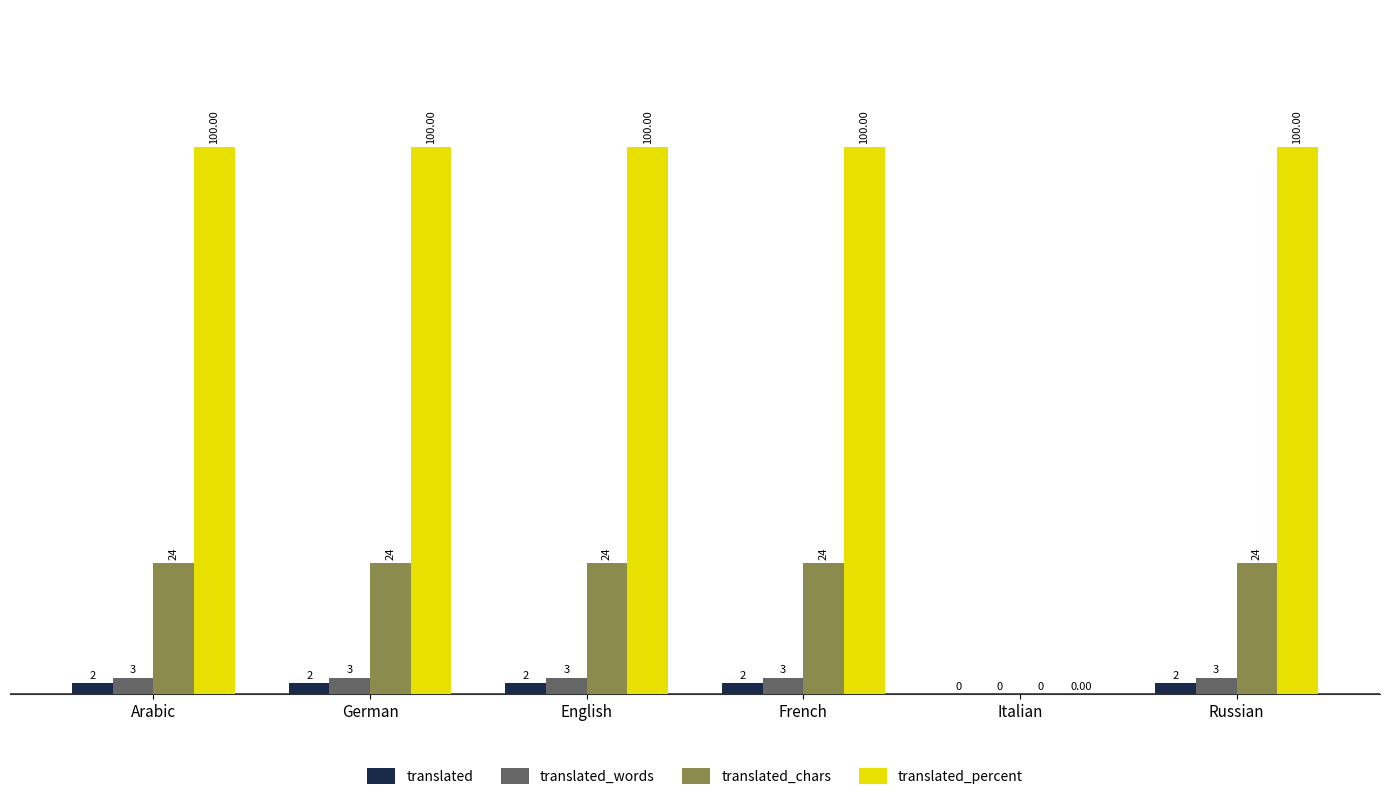

Between Italian and Russian, which series saw the biggest shift?

translated_percent